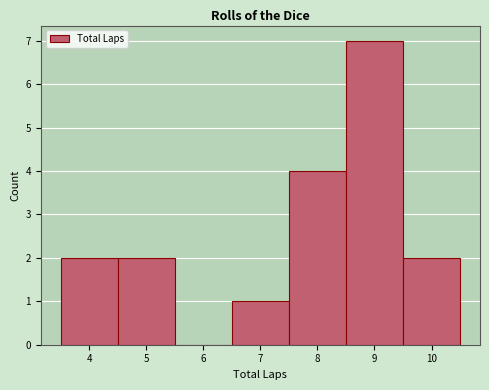

Which range on the x-axis has the tallest bar?

8.5 to 9.5